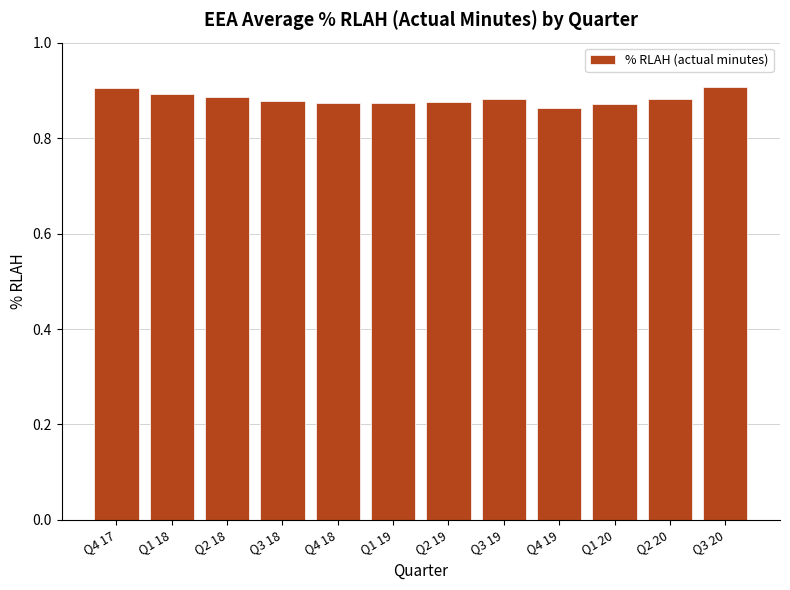

What is the label of the 10th bar from the left?

Q1 20